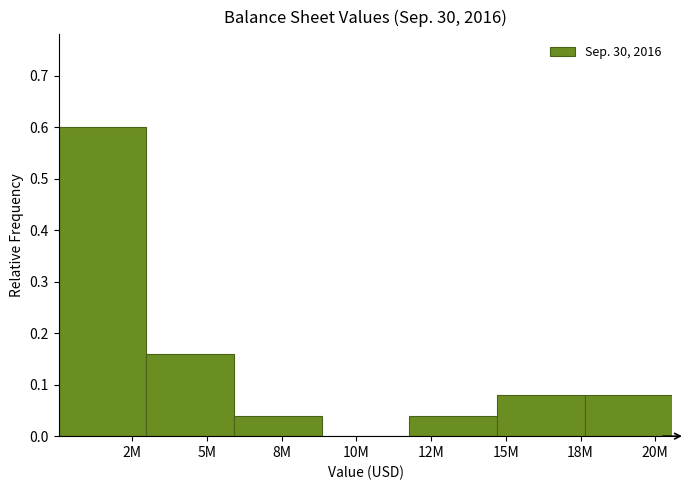

What is the maximum value shown in the chart?

0.6